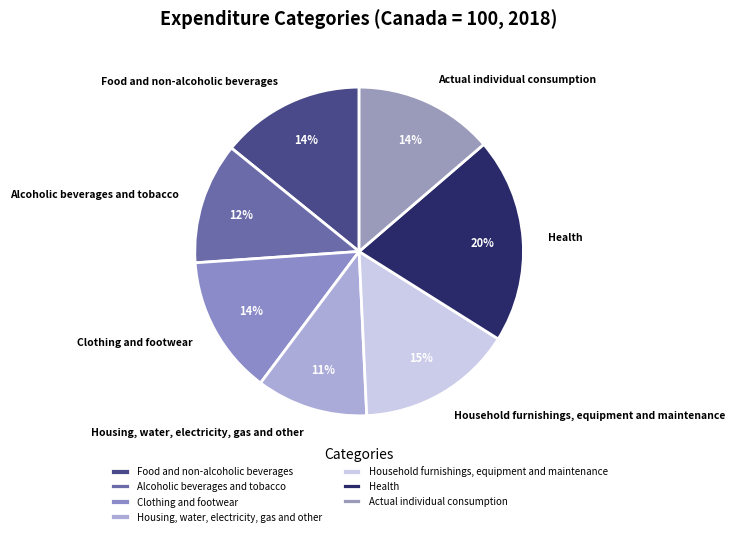

The Actual individual consumption slice represents 22% of the pie. True or false?

False